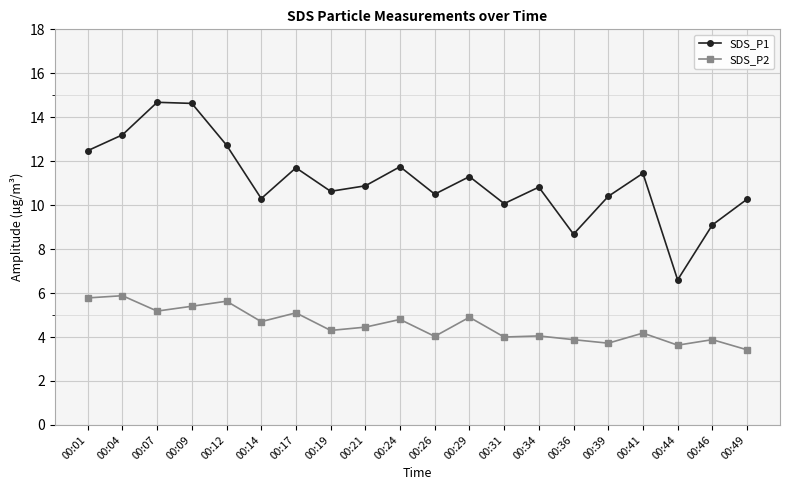

True or false: SDS_P2 and SDS_P1 intersect in this chart.

False